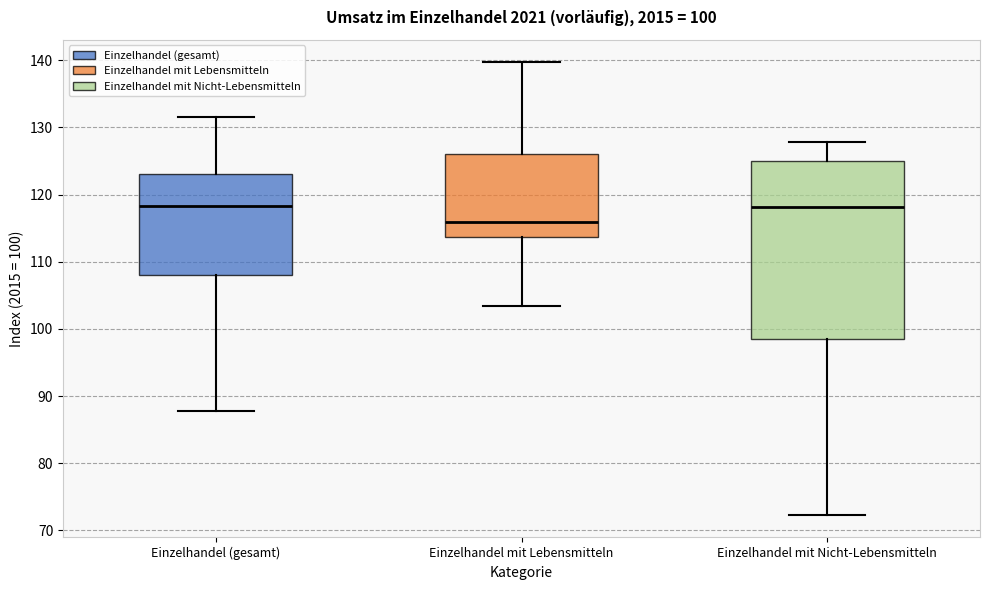

Which box is the tallest, from its lower edge to its upper edge?

Einzelhandel mit Nicht-Lebensmitteln